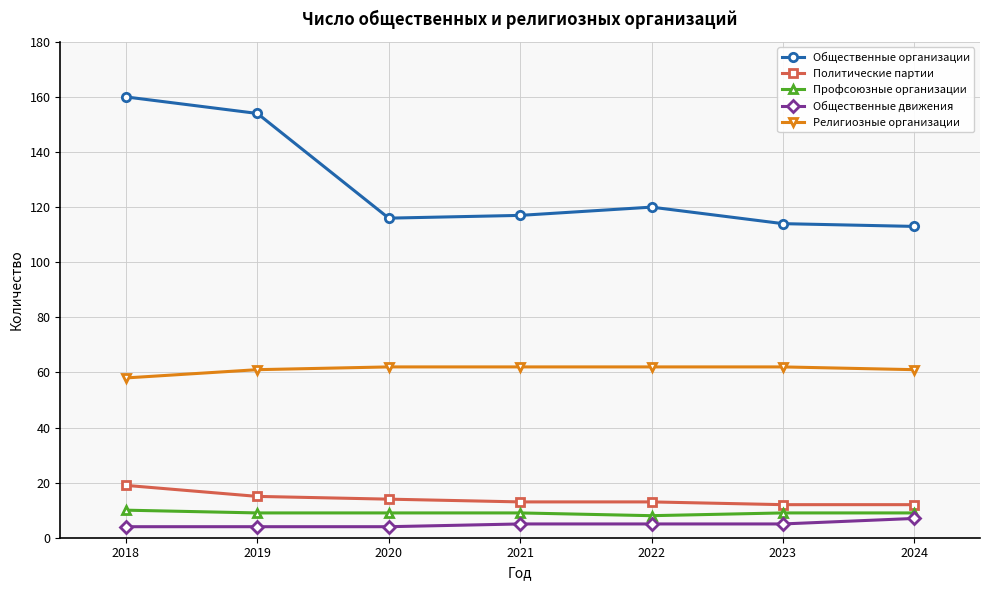

What is the greatest value displayed?

160